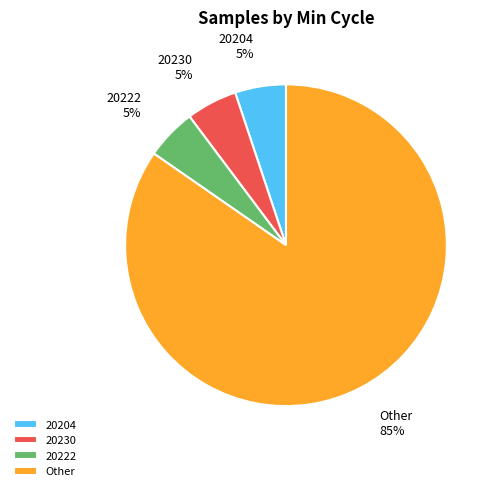

Count the number of slices in the pie.

4